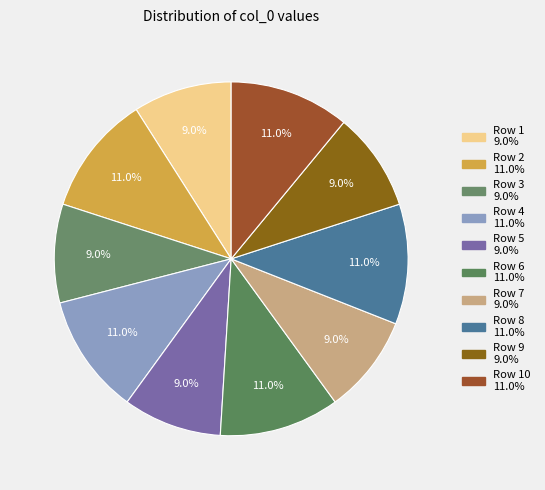

How many slices are in this pie chart?

10